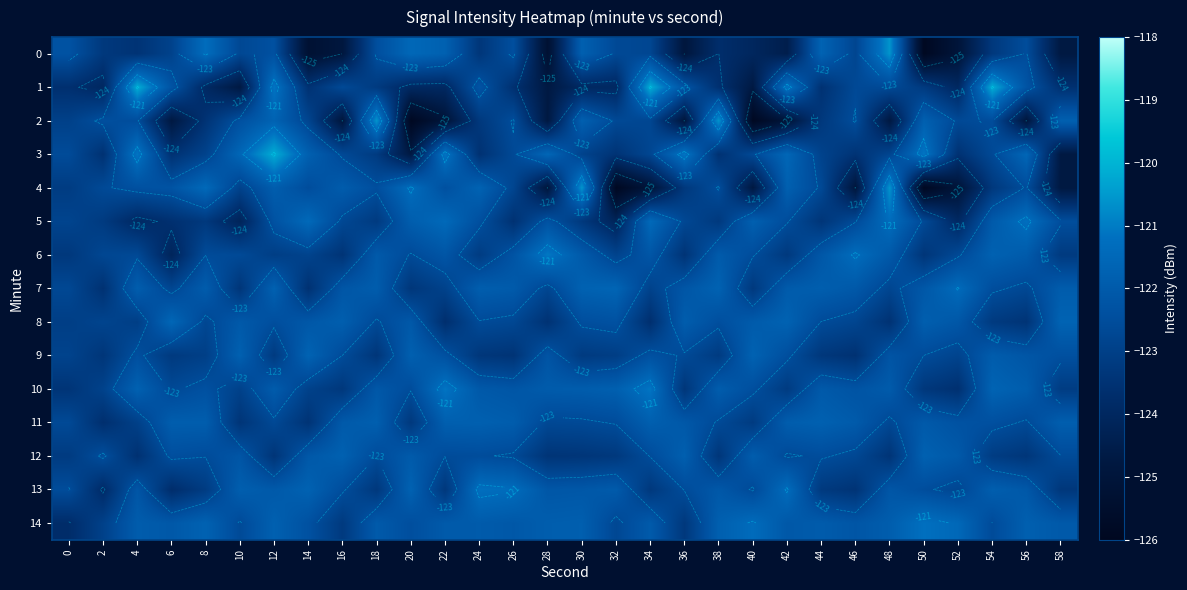

How many values in the 8 series exceed -122?

7